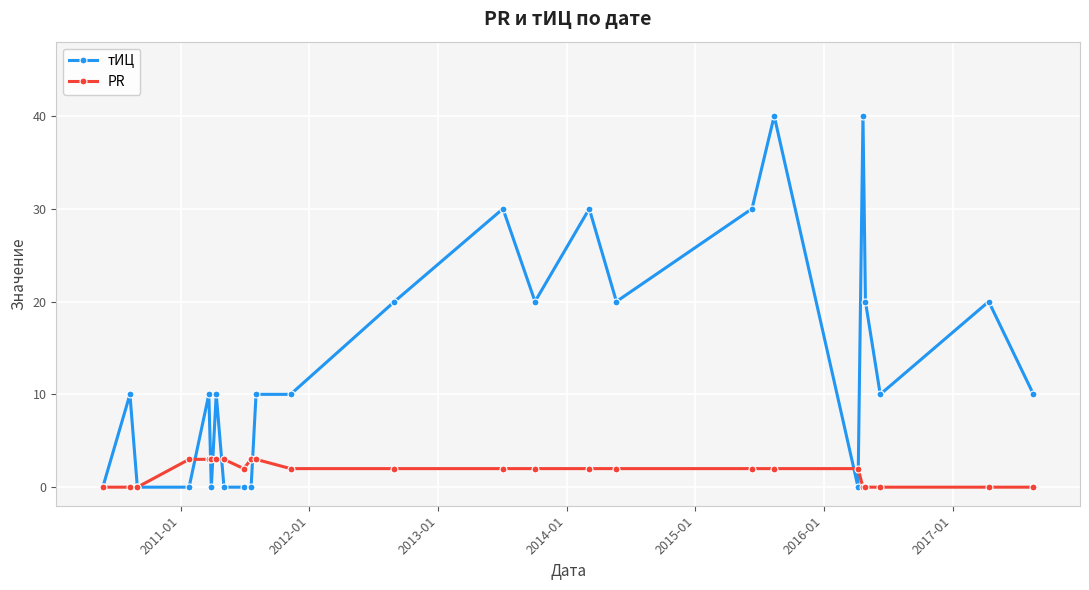

Which series has the widest spread of values?

тИЦ